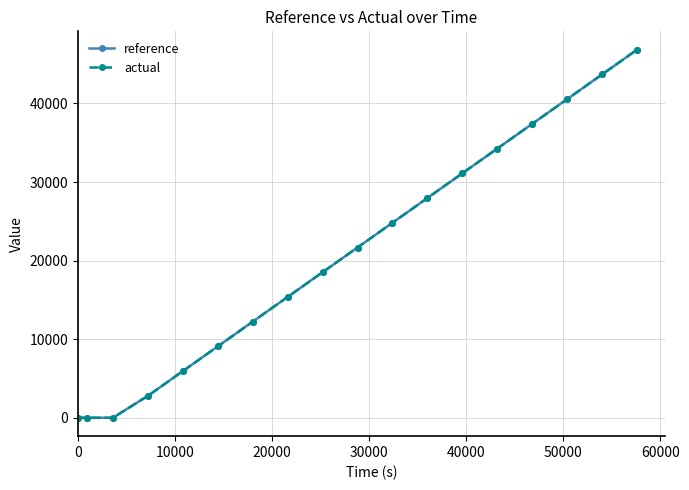

What is the value of the actual point at the 18th from the left?

46836.3